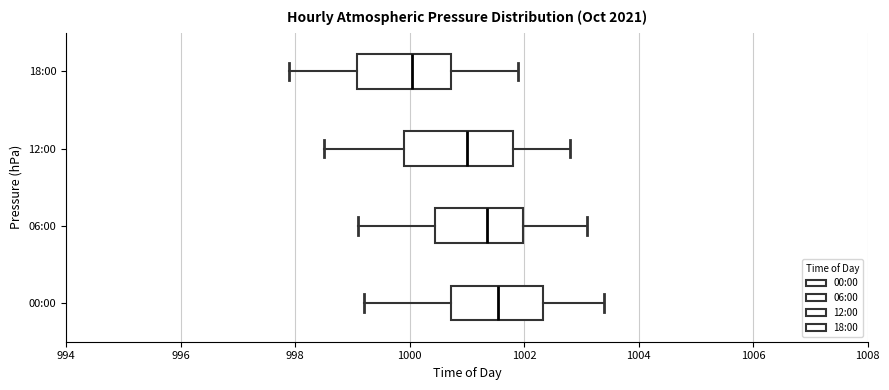

Where is the left edge of the box for 06:00 on the x-axis? The values are not printed on the chart, so give them approximately, as read against the axis.

1000.4